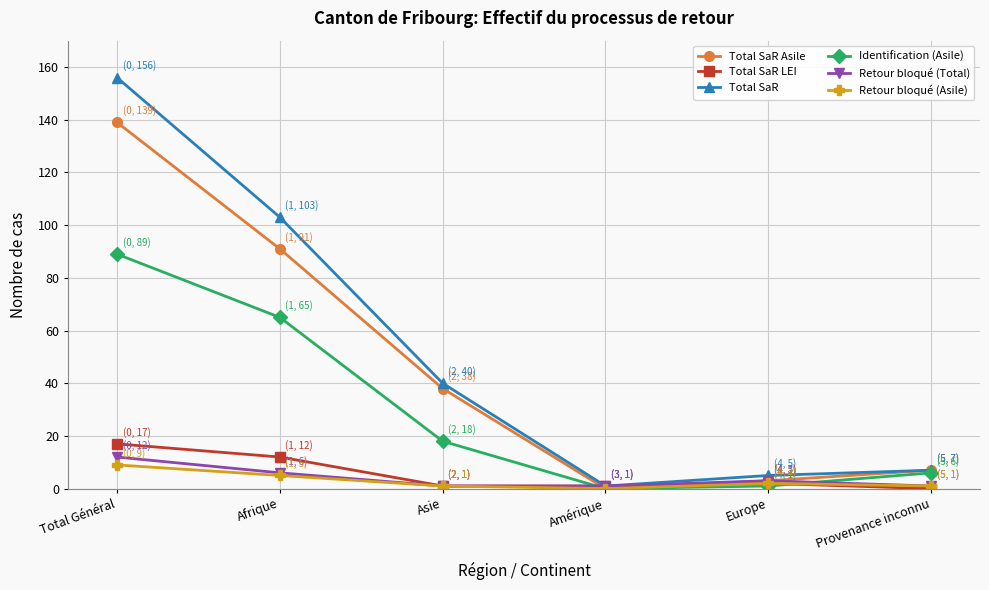

The Total SaR Asile series shows 35 at Total Général. True or false?

False